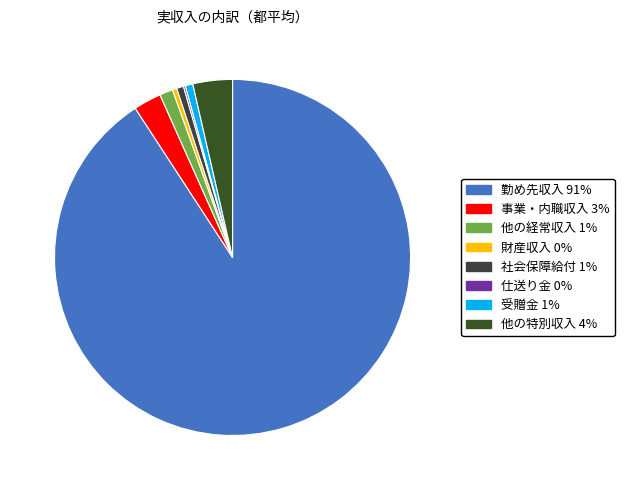

Which has a higher value, 事業・内職収入 or 他の経常収入?

事業・内職収入